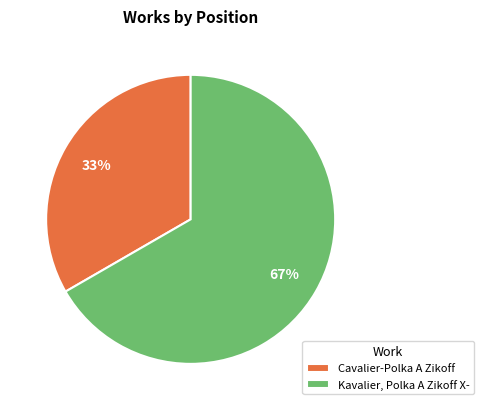

To the nearest percent, what portion does Kavalier, Polka A Zikoff X- represent?

67%